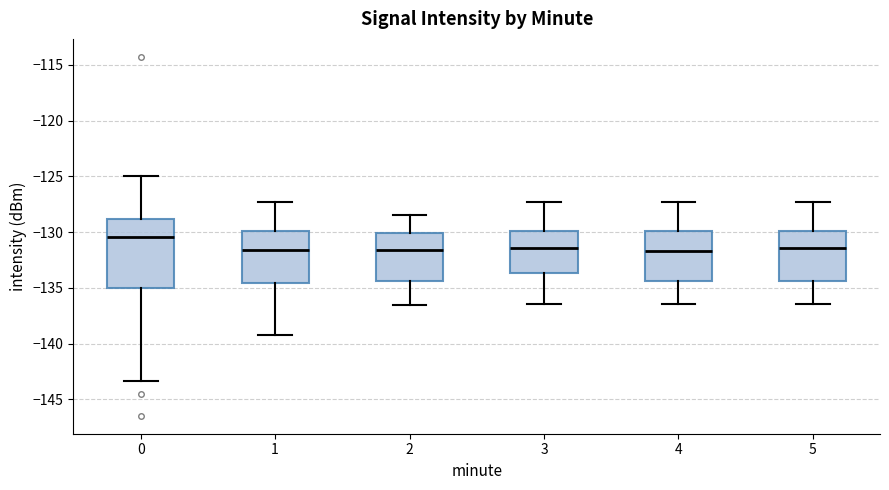

Reading left to right, read every box against the y-axis: the position of its median line, the range the box covers, and the ends of its whiskers. The values are not printed on the chart, so give them approximately, as read against the axis.

0: median -130.5, box -135.0 to -129.0, whiskers -143.5 to -125.0
1: median -131.5, box -134.5 to -130.0, whiskers -139.0 to -127.5
2: median -131.5, box -134.5 to -130.0, whiskers -136.5 to -128.5
3: median -131.5, box -133.5 to -130.0, whiskers -136.5 to -127.5
4: median -131.5, box -134.5 to -130.0, whiskers -136.5 to -127.5
5: median -131.5, box -134.5 to -130.0, whiskers -136.5 to -127.5